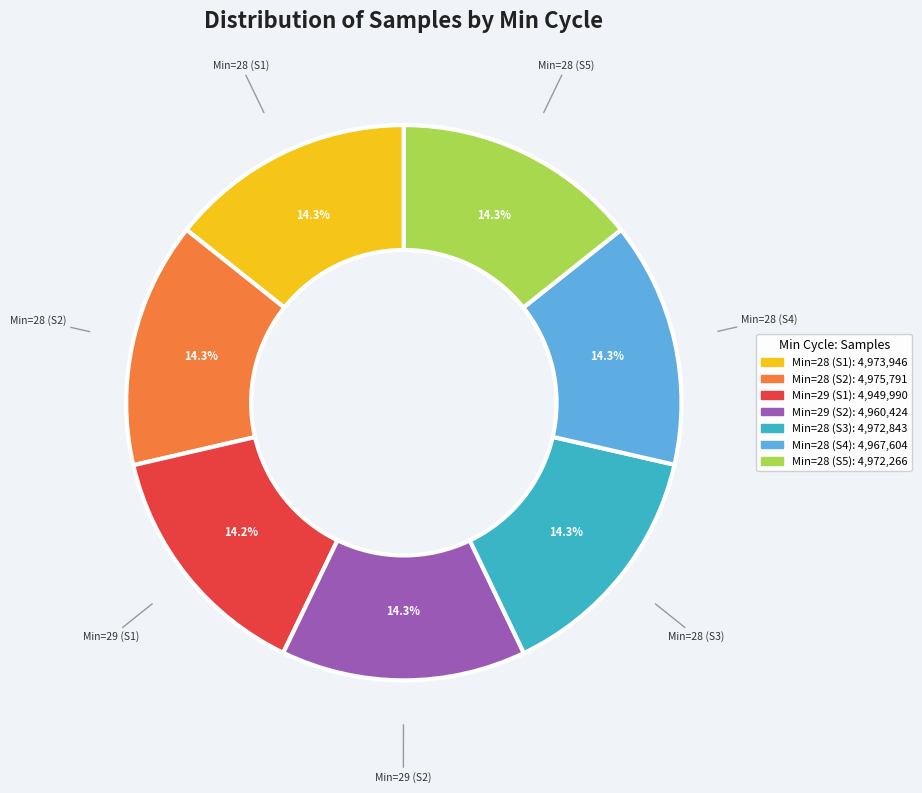

Does any single category account for the majority?

No